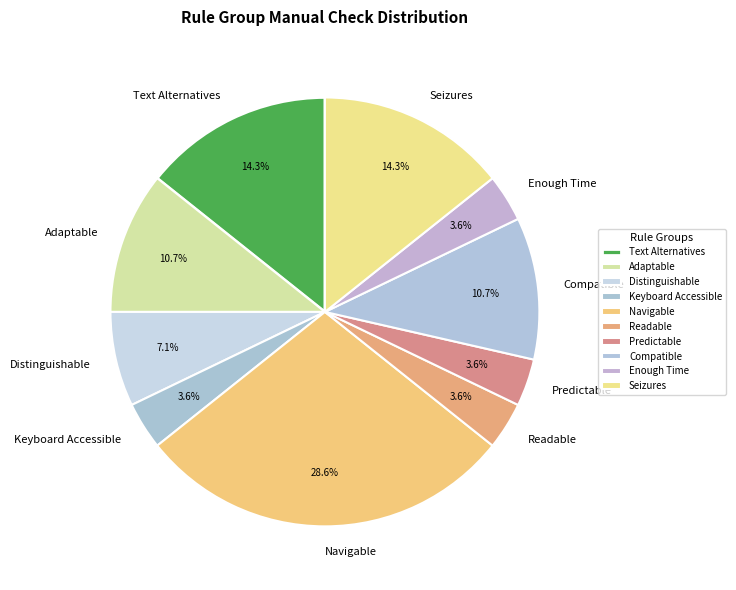

What is the total percentage of Predictable and Adaptable?

14.3%